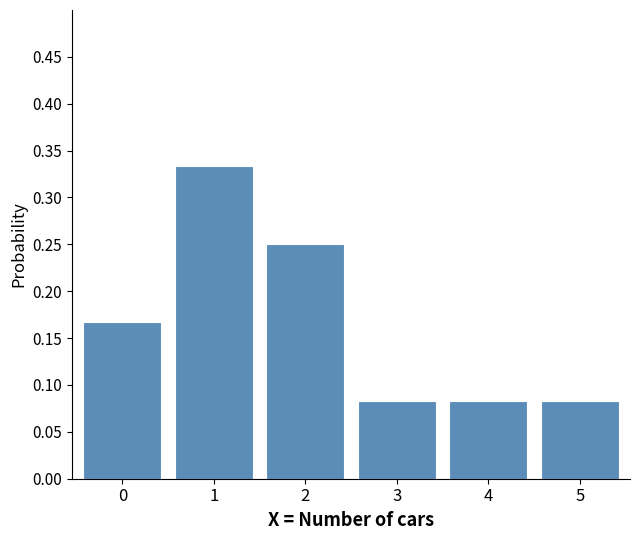

Is it true that the value at 1 is 0.5?

False